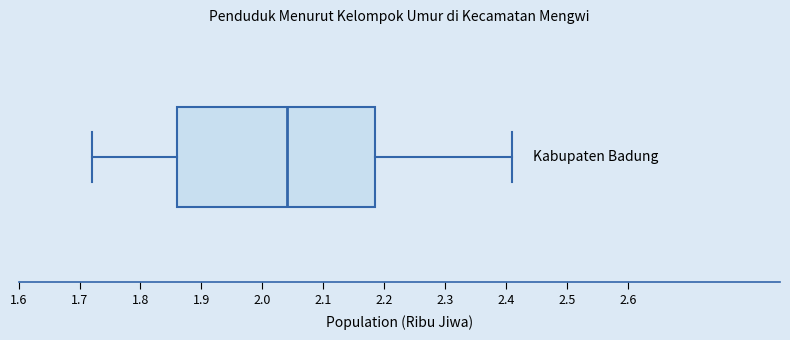

Transcribe this box plot: give where the median line is, the range the box spans, and where the two whiskers end, as read against the x-axis. The values are not printed on the chart, so give them approximately, as read against the axis.

median 2.04, box 1.86 to 2.19, whiskers 1.72 to 2.41